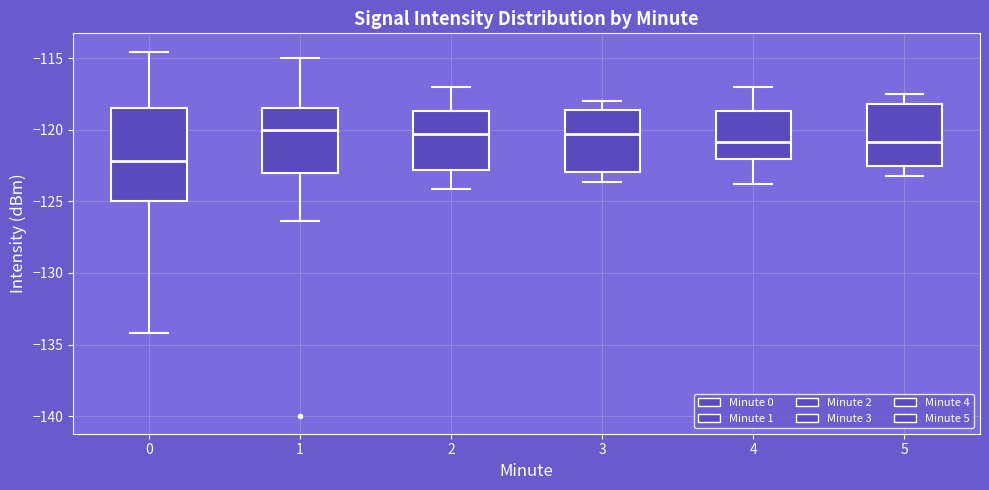

Which box is the tallest, from its lower edge to its upper edge?

0